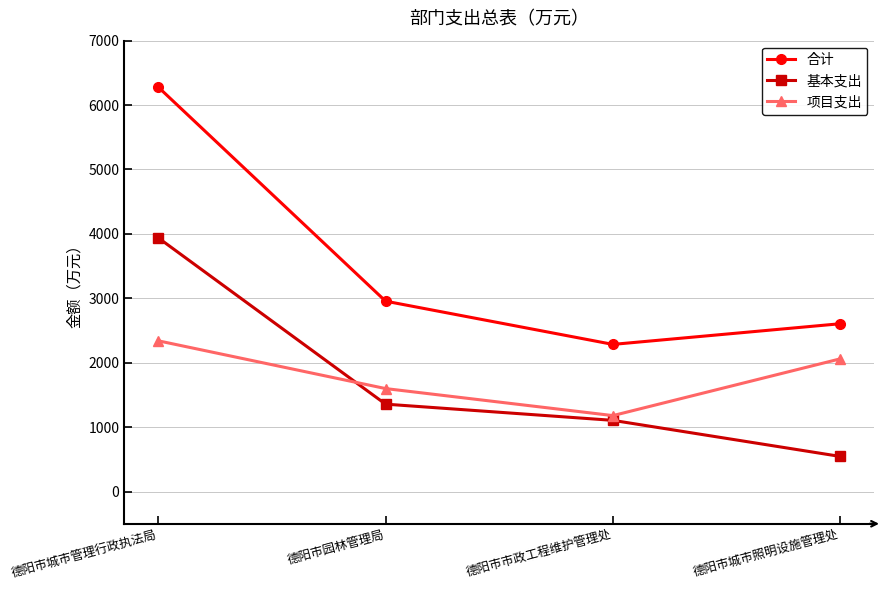

The 合计 series shows 661.1 at 德阳市园林管理局. True or false?

False